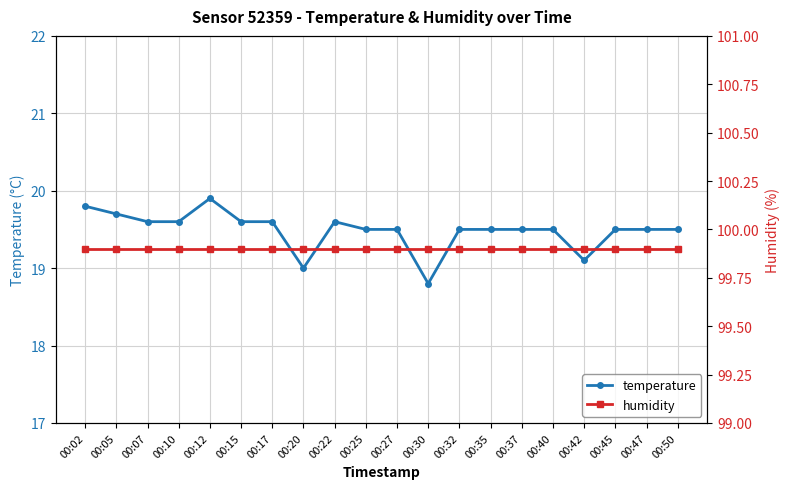

How many interior local valleys does the temperature series have?

3